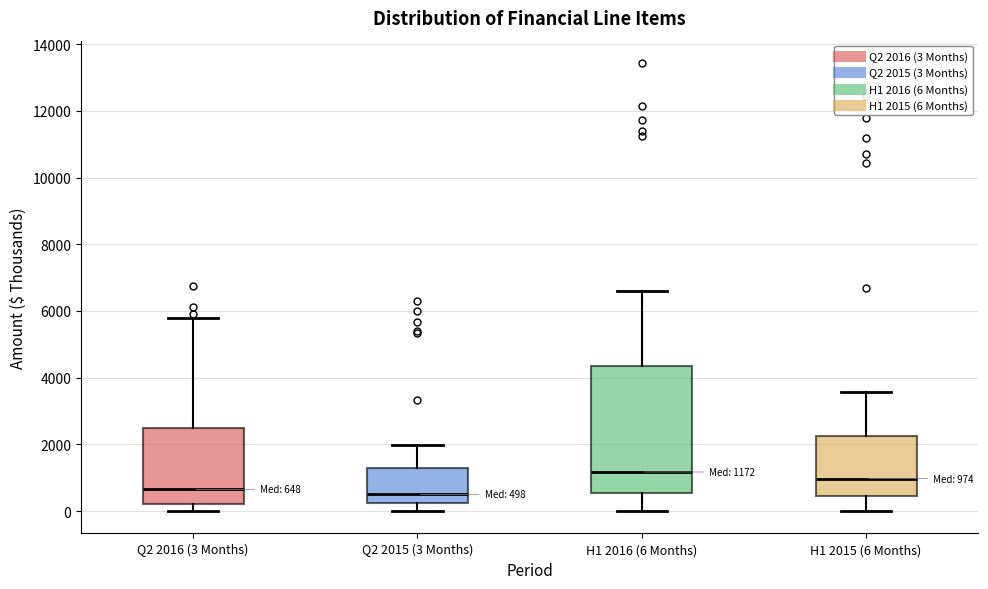

Which box is the tallest, from its lower edge to its upper edge?

H1 2016 (6 Months)